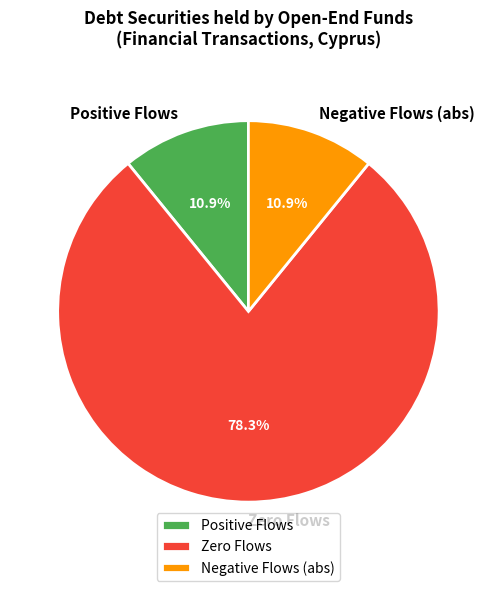

How many segments does this pie chart have?

3